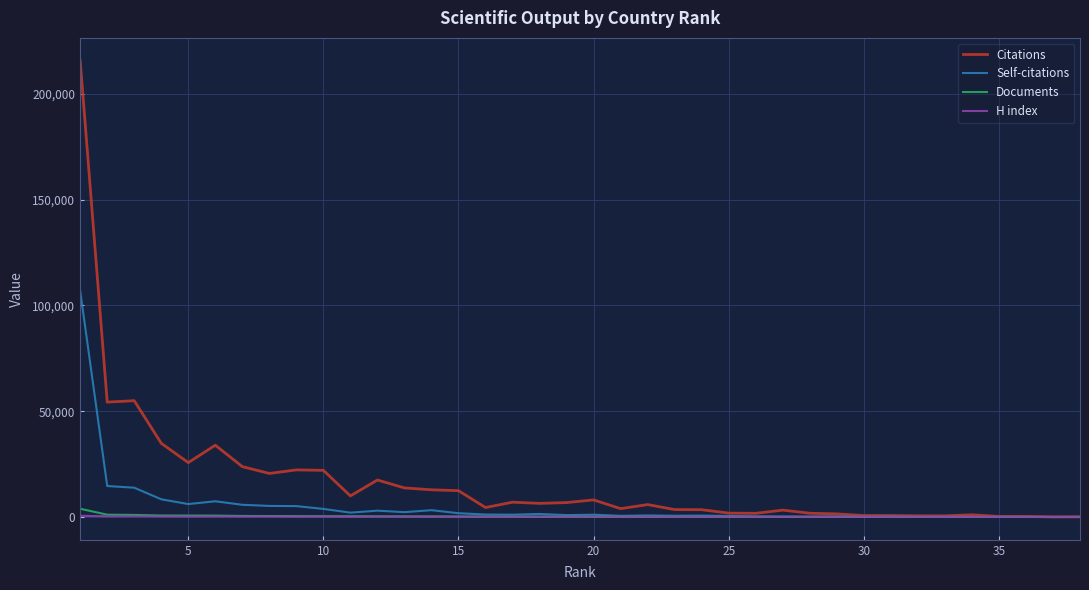

Which series has the largest range (max minus min)?

Citations